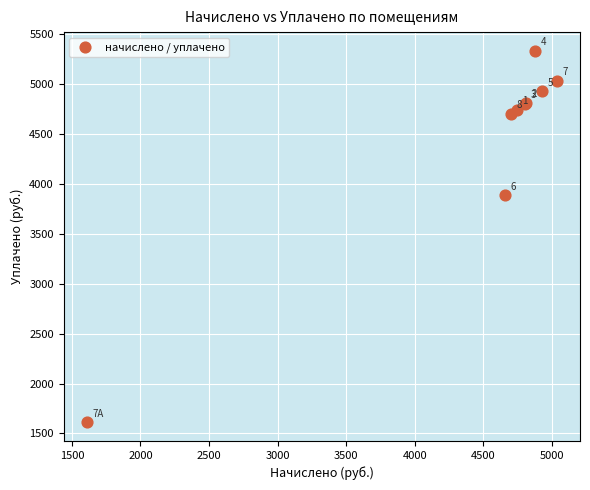

What Y value in the scatter plot is closest to 3472?

3884.7